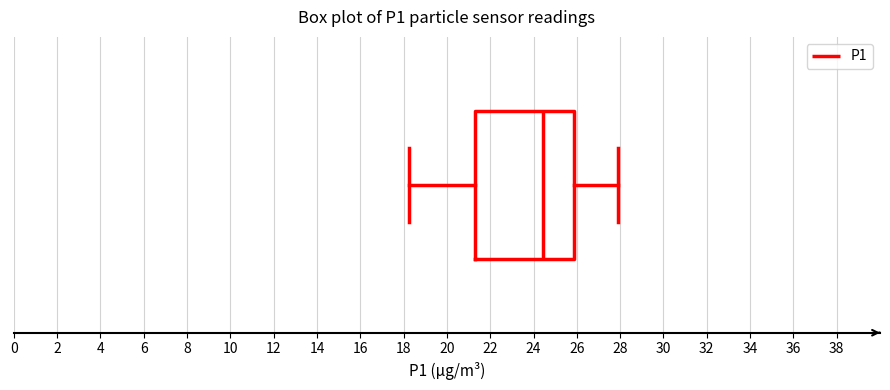

Transcribe this box plot: give where the median line is, the range the box spans, and where the two whiskers end, as read against the x-axis. The values are not printed on the chart, so give them approximately, as read against the axis.

median 24.4, box 21.2 to 25.8, whiskers 18.2 to 28.0